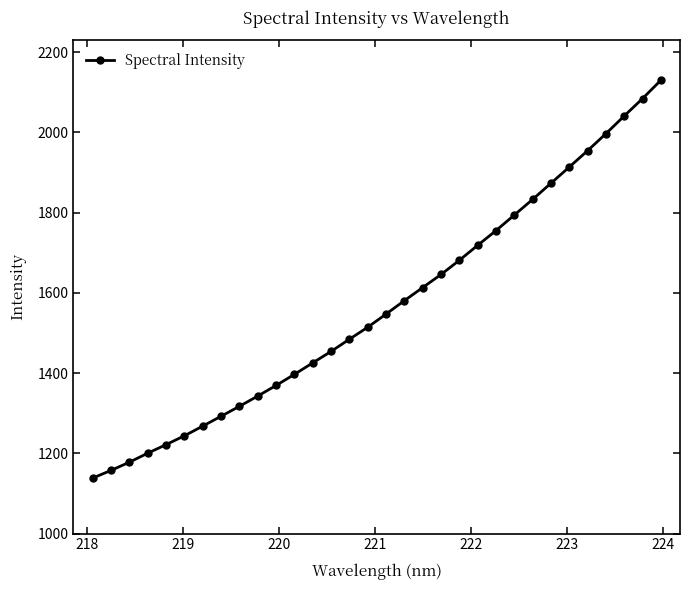

How many lines are shown in the chart?

1